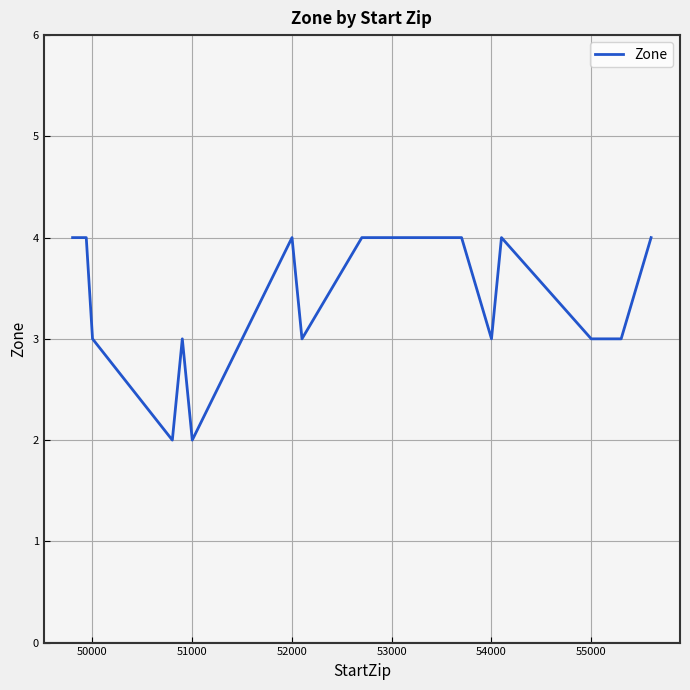

What is the maximum value shown in the chart?

4